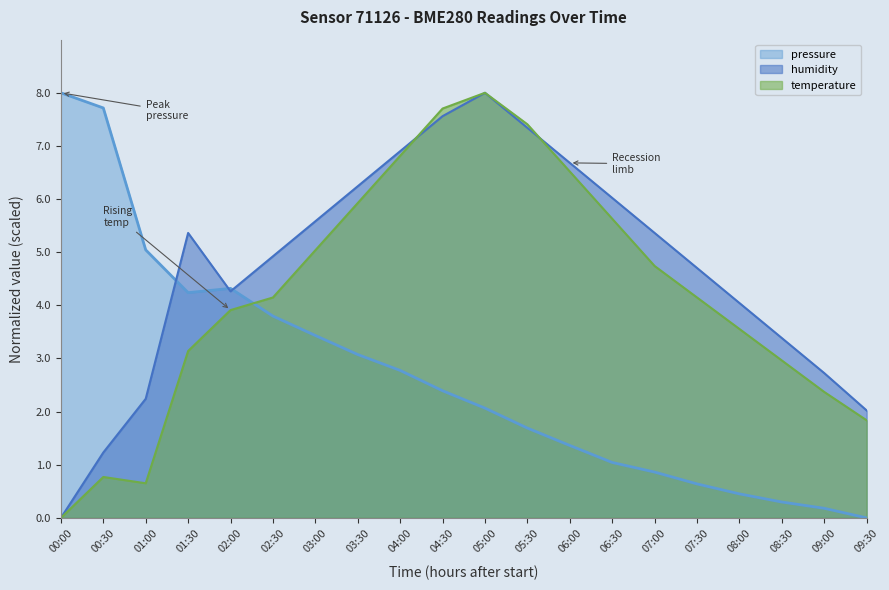

True or false: humidity and pressure cross at least once.

True